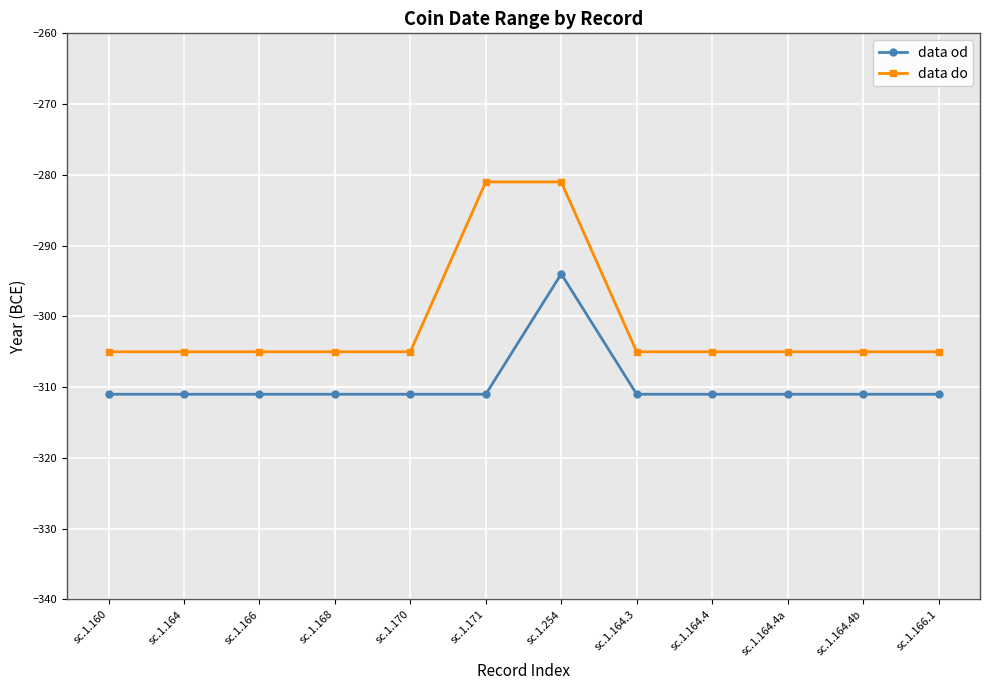

What is the difference between the second highest and second lowest values in the data do series?

24